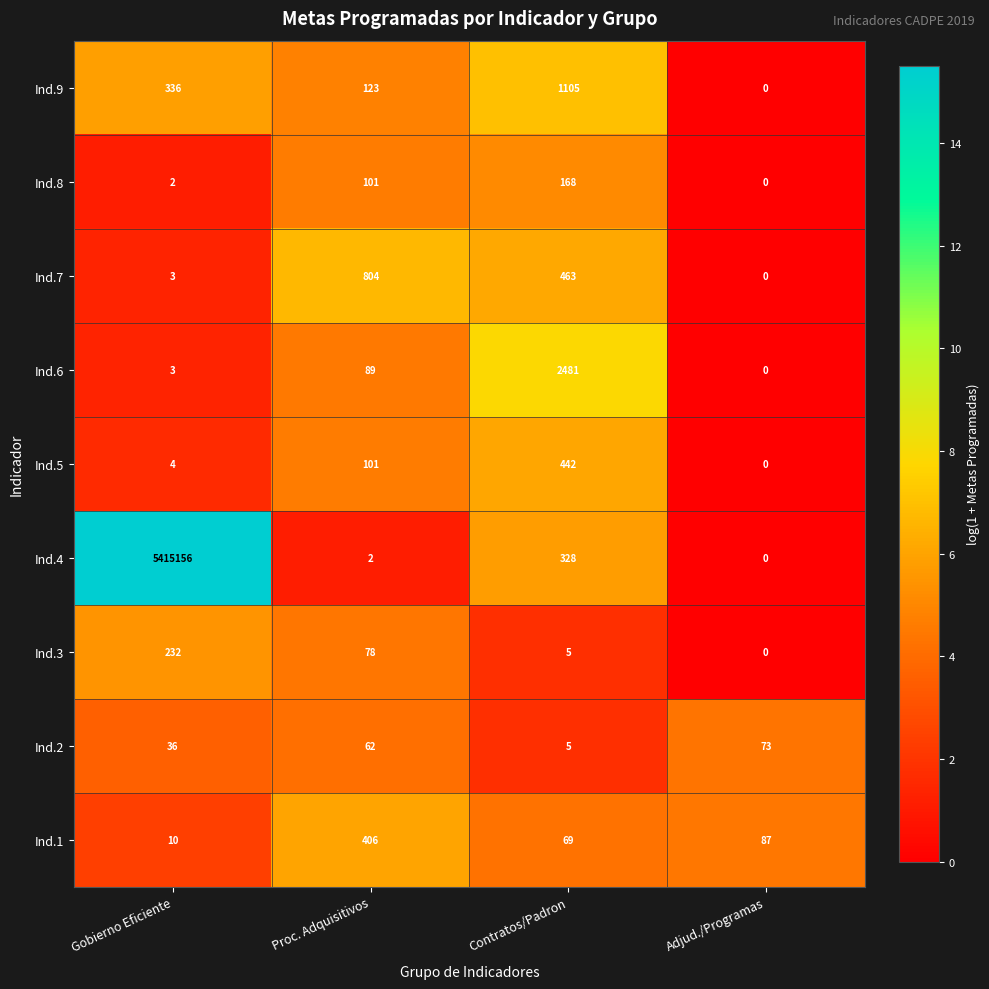

Which series changed the most between Gobierno Eficiente and Proc. Adquisitivos?

Ind.4